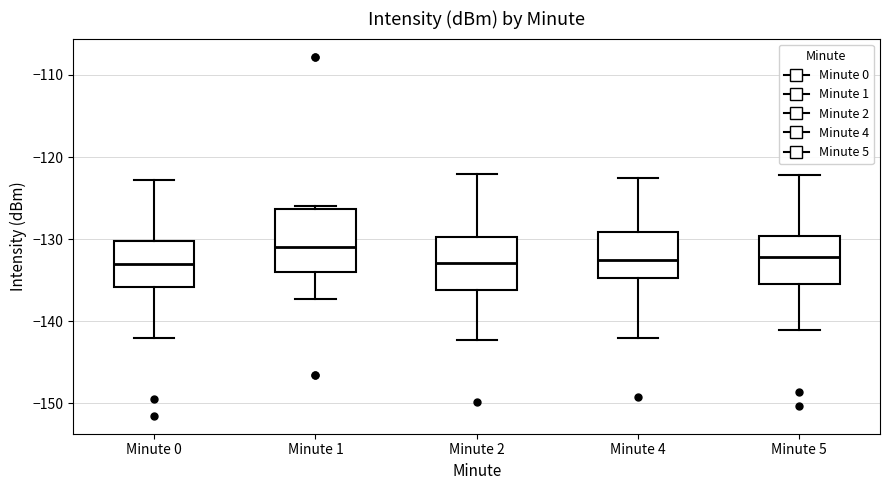

Where does the median line of the box for Minute 1 sit on the y-axis? The values are not printed on the chart, so give them approximately, as read against the axis.

-131